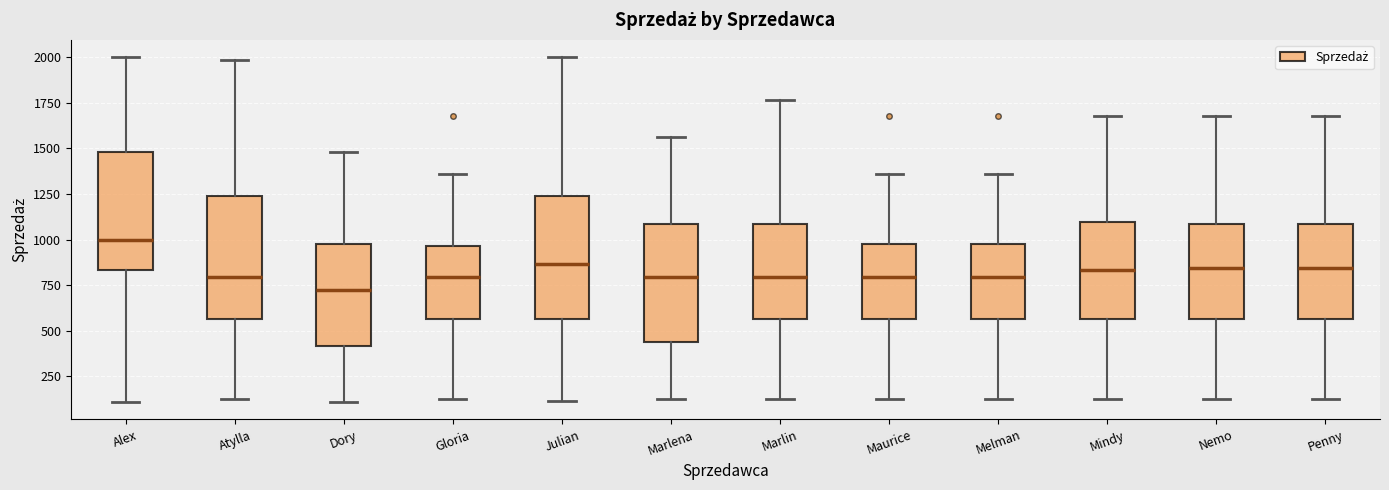

Where does the upper whisker of the box for Marlin end on the y-axis? The values are not printed on the chart, so give them approximately, as read against the axis.

1750